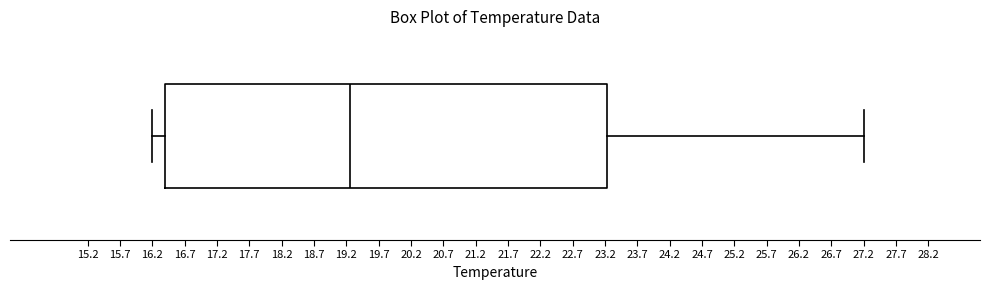

Transcribe this box plot: give where the median line is, the range the box spans, and where the two whiskers end, as read against the x-axis. The values are not printed on the chart, so give them approximately, as read against the axis.

median 19.25, box 16.40 to 23.25, whiskers 16.20 to 27.20